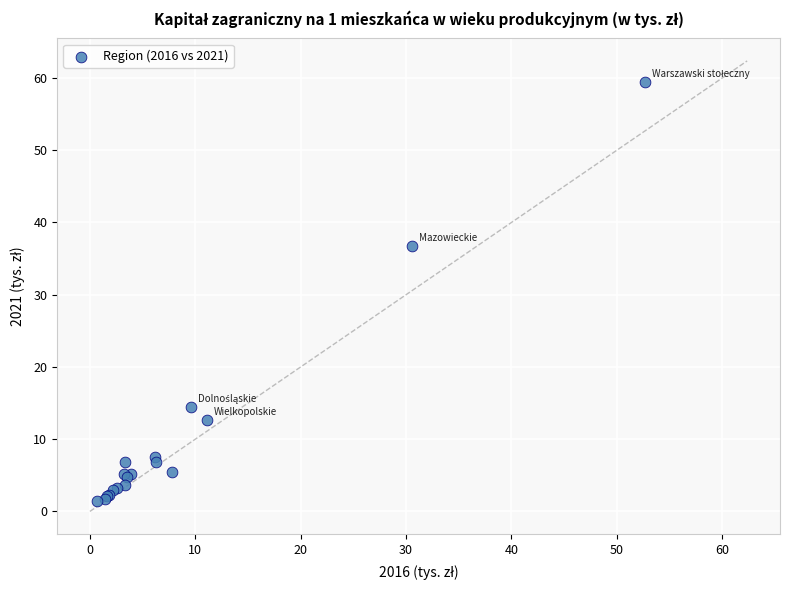

What Y value in the scatter plot is closest to 30?

36.7